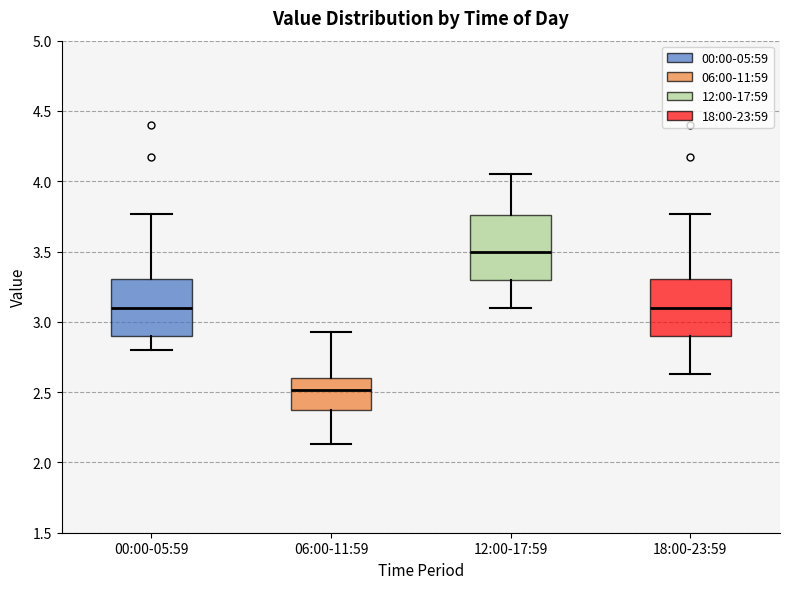

Comparing the boxes themselves (not the whiskers), which one is the tallest?

12:00-17:59